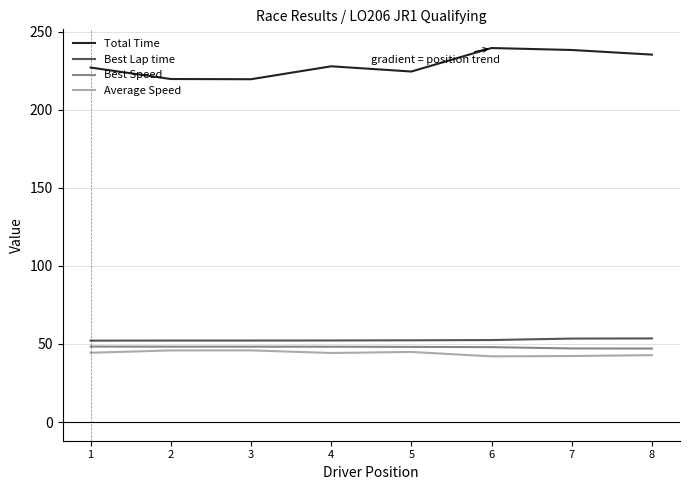

What is the greatest value displayed?

239.6